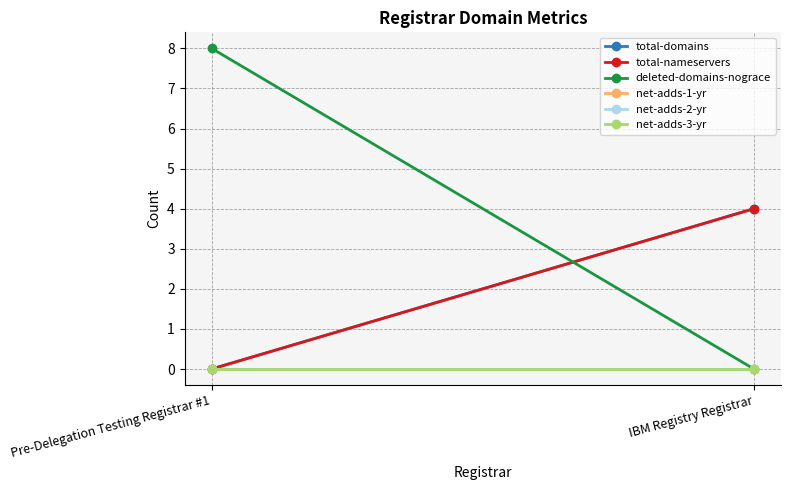

How many distinct data groups are displayed?

6